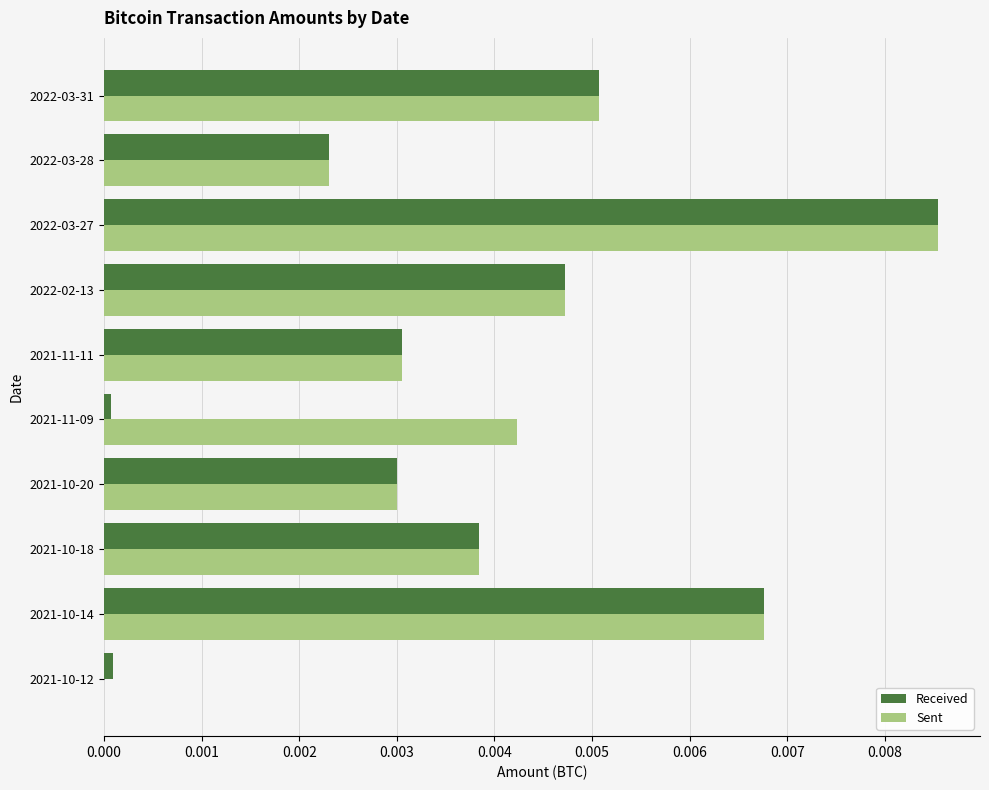

Which series has the largest total across all categories?

Sent